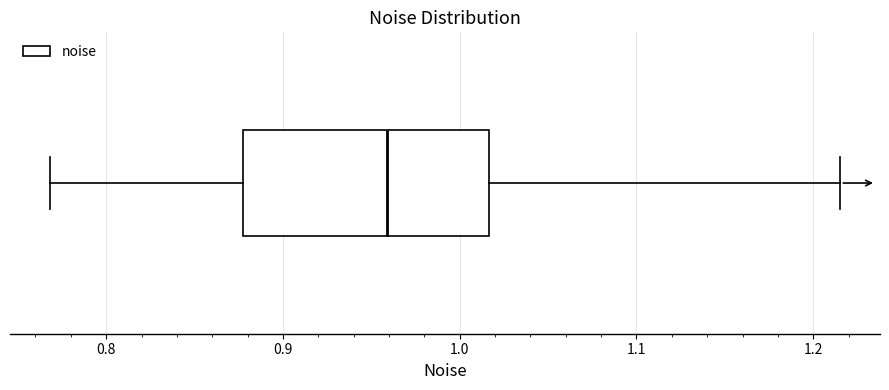

Read this box plot against the x-axis: the position of the median line, the range covered by the box, and the ends of both whiskers. The values are not printed on the chart, so give them approximately, as read against the axis.

median 0.96, box 0.88 to 1.02, whiskers 0.77 to 1.22